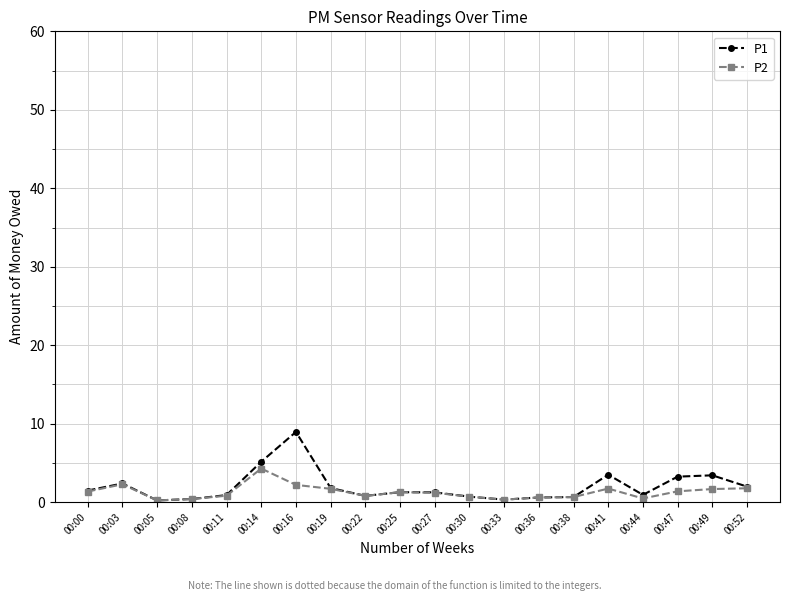

What is the sum of the P2 values at 00:08 and 00:22?

1.2